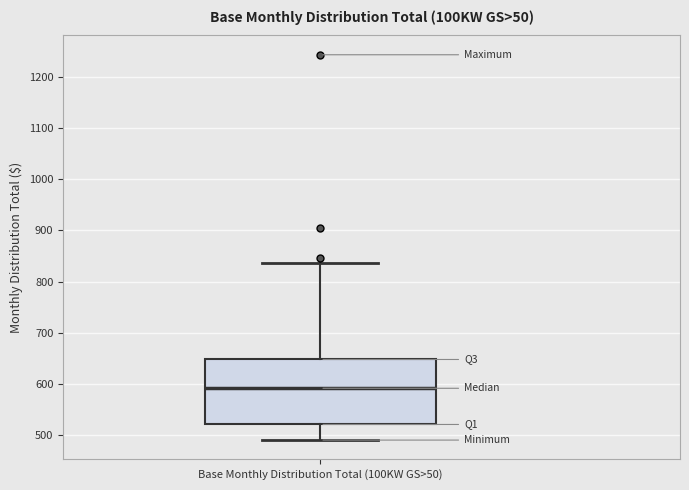

Transcribe this box plot: give where the median line is, the range the box spans, and where the two whiskers end, as read against the y-axis. The values are not printed on the chart, so give them approximately, as read against the axis.

median 590, box 520 to 650, whiskers 490 to 840